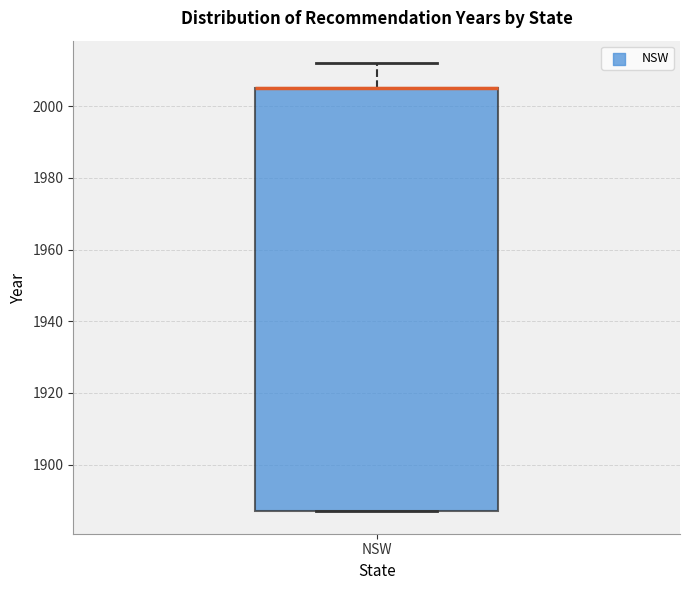

Read this box plot against the y-axis: the position of the median line, the range covered by the box, and the ends of both whiskers. The values are not printed on the chart, so give them approximately, as read against the axis.

median 2006 (drawn on the box's upper edge), box 1888 to 2006, whiskers 1888 to 2012